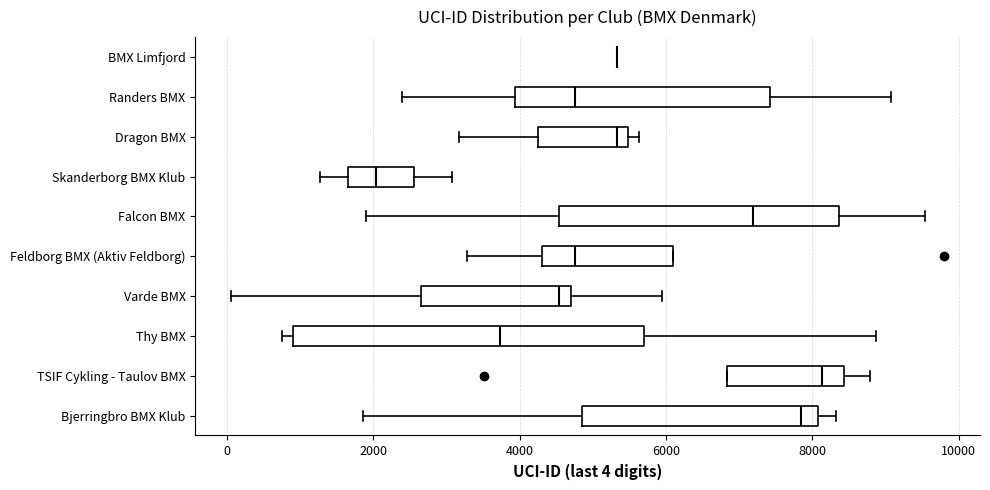

Reading bottom to top, read every box against the x-axis: the position of its median line, the range the box covers, and the ends of its whiskers. The values are not printed on the chart, so give them approximately, as read against the axis.

Bjerringbro BMX Klub: median 7800, box 4800 to 8000, whiskers 1800 to 8400
TSIF Cykling - Taulov BMX: median 8200, box 6800 to 8400, whiskers 6800 to 8800
Thy BMX: median 3800, box 1000 to 5600, whiskers 800 to 8800
Varde BMX: median 4600, box 2600 to 4800, whiskers 0 to 6000
Feldborg BMX (Aktiv Feldborg): median 4800, box 4400 to 6000, whiskers 3200 to 6000
Falcon BMX: median 7200, box 4600 to 8400, whiskers 1800 to 9600
Skanderborg BMX Klub: median 2000, box 1600 to 2600, whiskers 1200 to 3000
Dragon BMX: median 5400 (just left of the box's right edge), box 4200 to 5400, whiskers 3200 to 5600
Randers BMX: median 4800, box 4000 to 7400, whiskers 2400 to 9000
BMX Limfjord: box collapsed to a line at 5400, whiskers 5400 to 5400